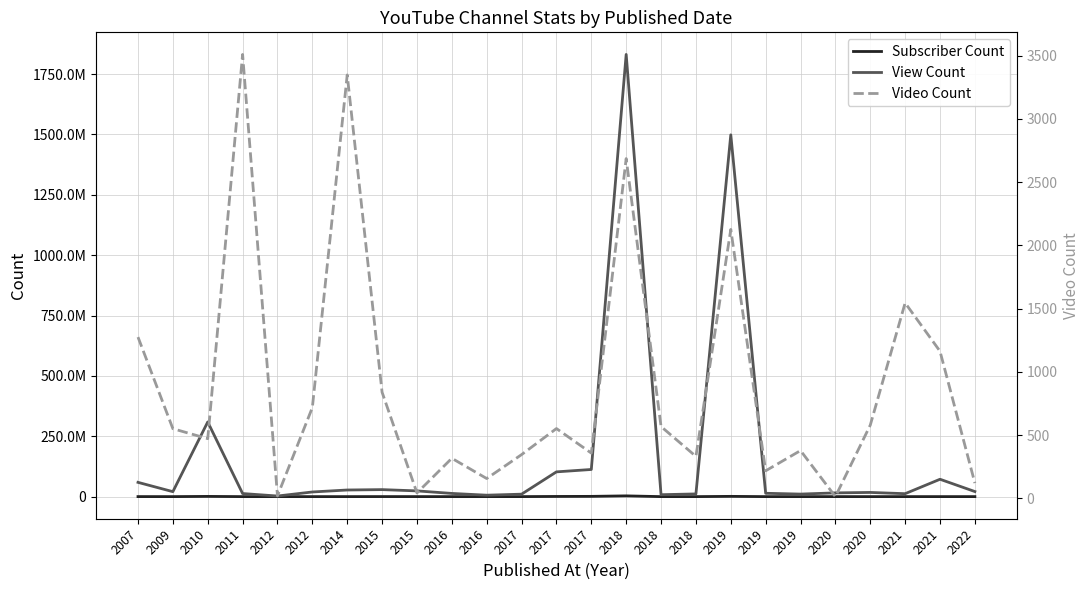

Where does the Video Count series first go above 551?

2007